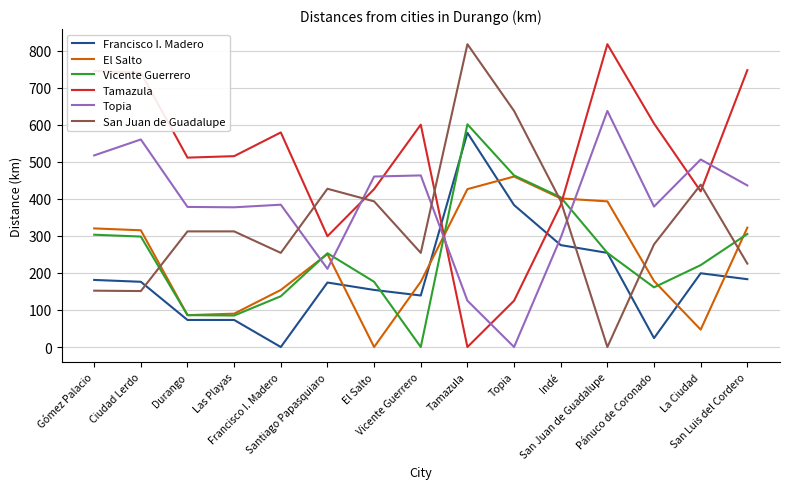

What is the maximum value shown in the chart?

817